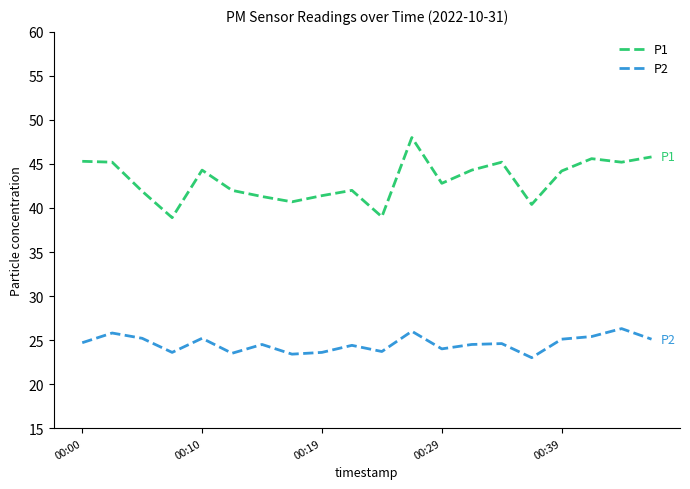

Which series has the largest total across all categories?

P1